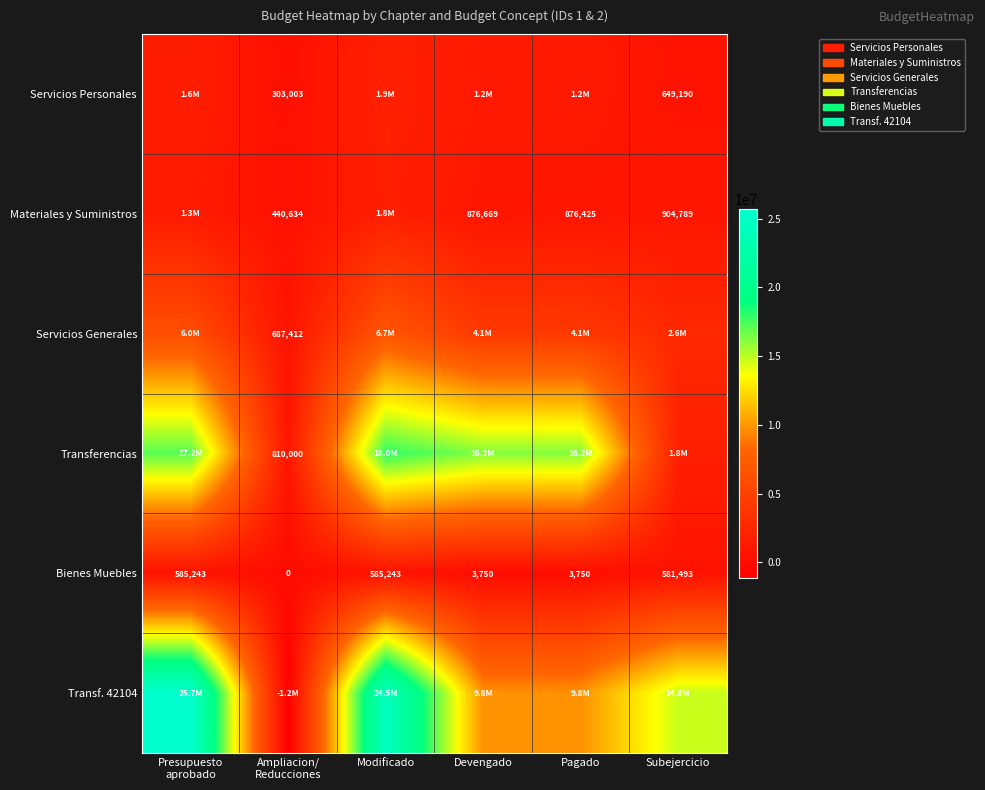

The value of Bienes Muebles at Modificado is 973156.0. True or false?

False